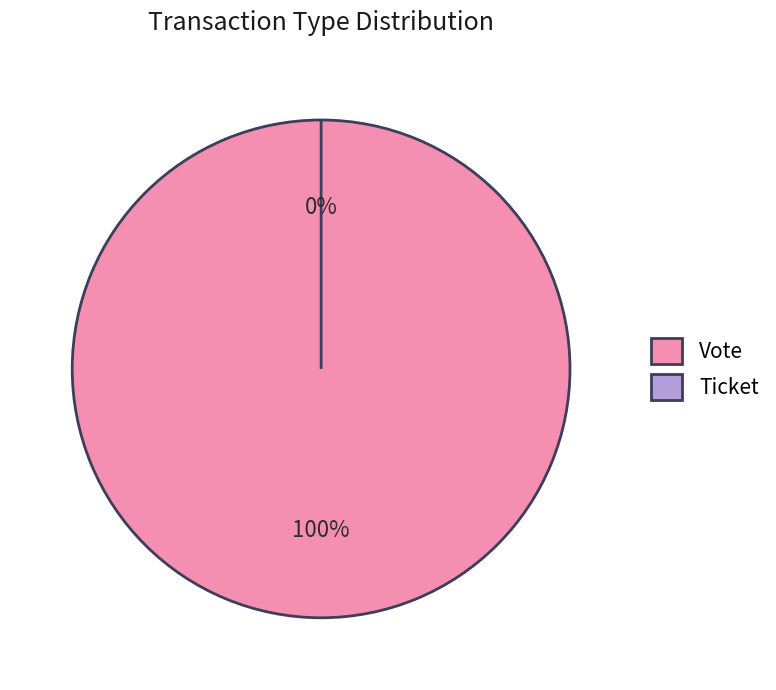

Which category has the biggest portion of the pie?

Vote